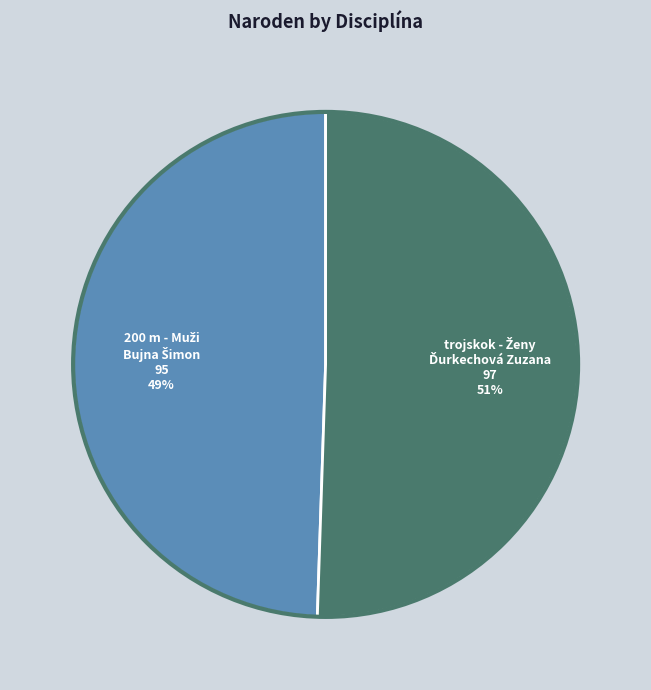

How many slices are in this pie chart?

2